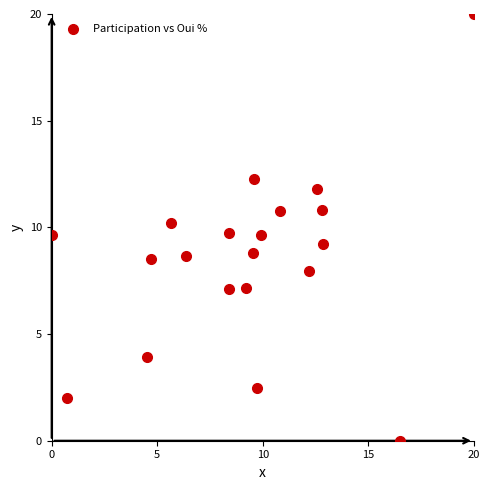

What is the range of X values (max minus min)?

20.0